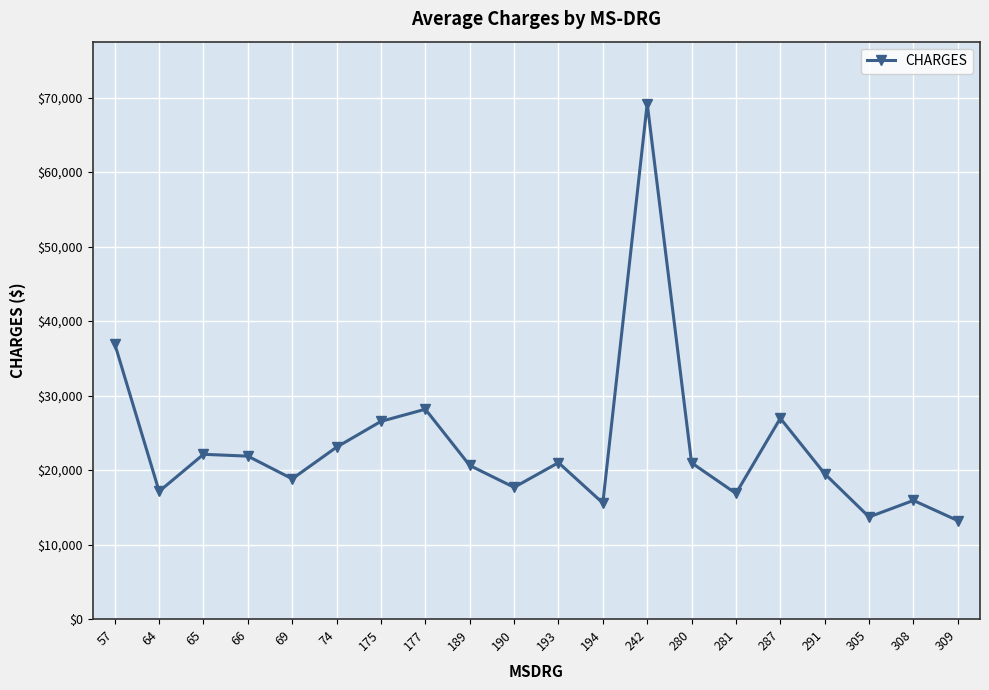

What is the greatest value displayed?

69190.7